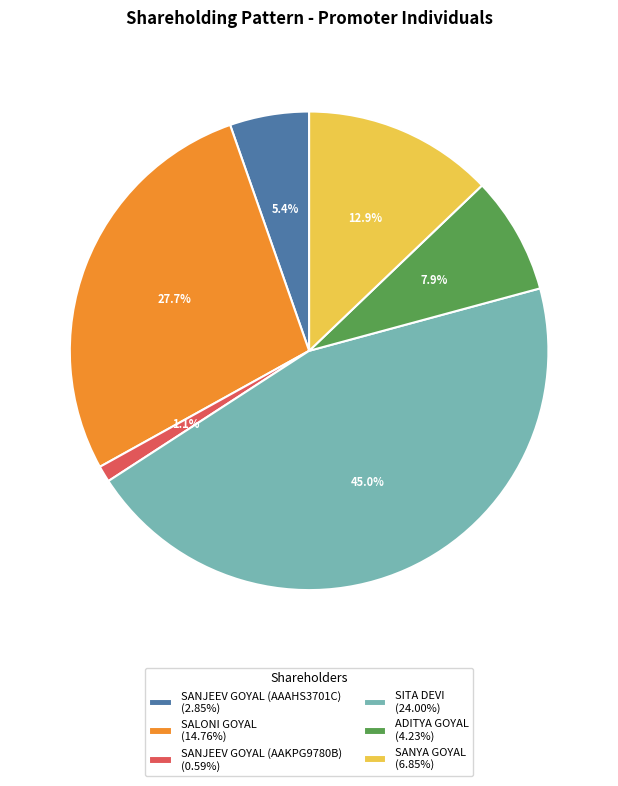

How many slices are in this pie chart?

6